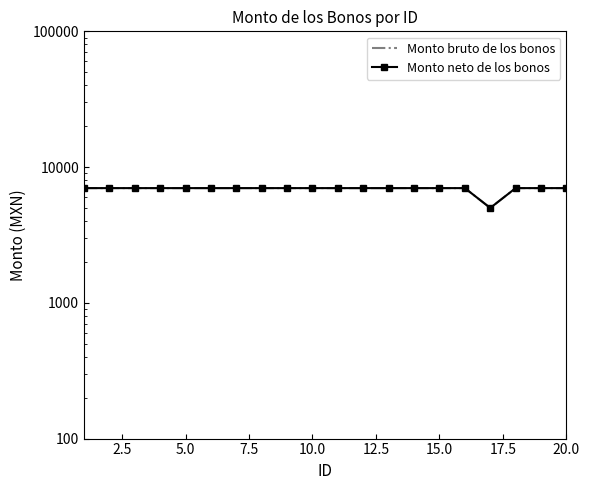

Which series has the widest spread of values?

Monto bruto de los bonos